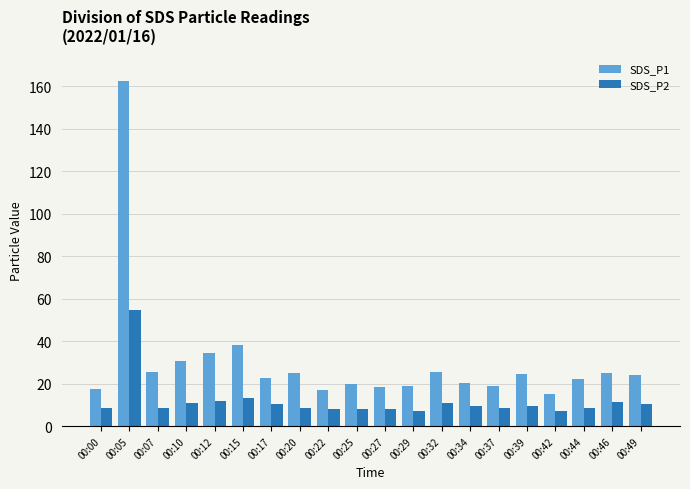

True or false: SDS_P1 has a value of 12.4 at 00:25.

False